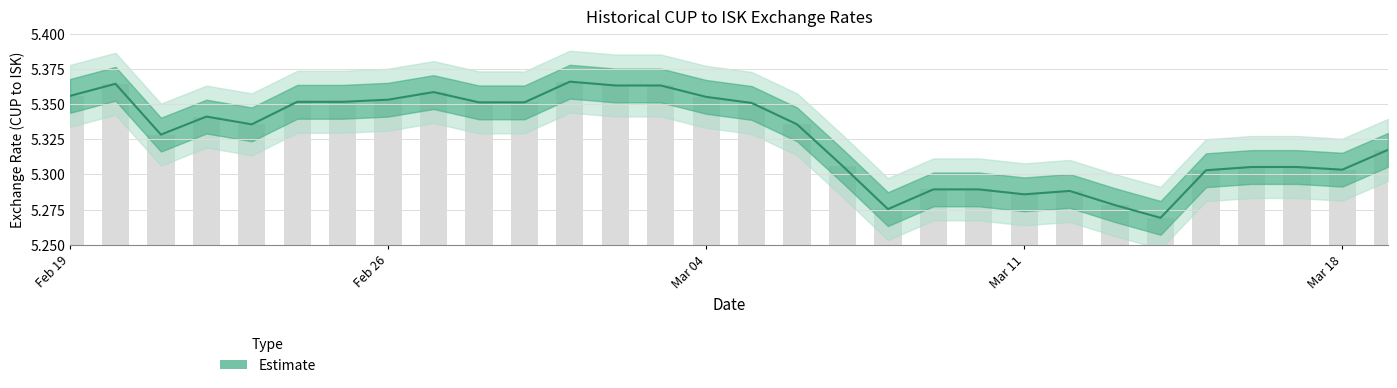

What is the maximum value shown in the chart?

5.4